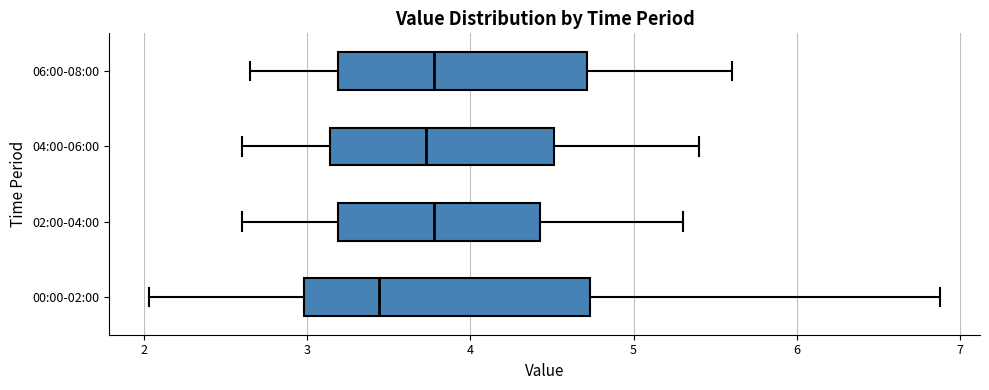

Reading bottom to top, transcribe this box plot: for each box, give where its median line is, the range the box spans, and where its two whiskers end, as read against the x-axis. The values are not printed on the chart, so give them approximately, as read against the axis.

00:00-02:00: median 3.4, box 3.0 to 4.7, whiskers 2.0 to 6.9
02:00-04:00: median 3.8, box 3.2 to 4.4, whiskers 2.6 to 5.3
04:00-06:00: median 3.7, box 3.1 to 4.5, whiskers 2.6 to 5.4
06:00-08:00: median 3.8, box 3.2 to 4.7, whiskers 2.7 to 5.6